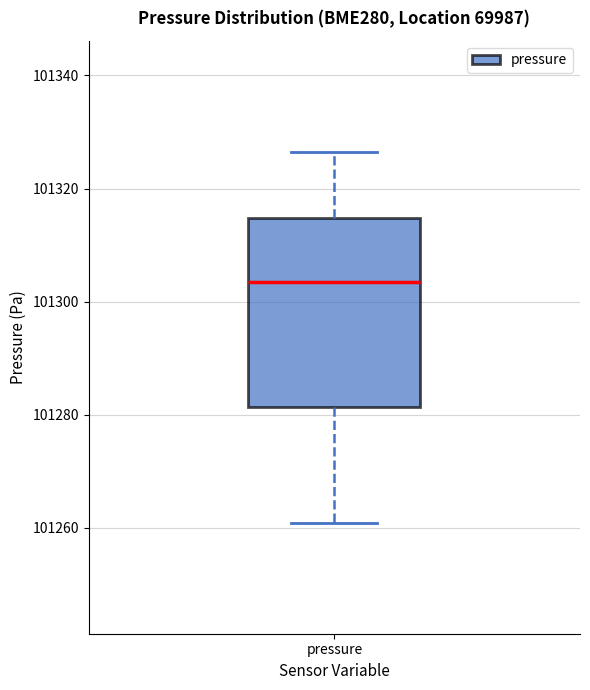

Read this box plot against the y-axis: the position of the median line, the range covered by the box, and the ends of both whiskers. The values are not printed on the chart, so give them approximately, as read against the axis.

median 101304, box 101282 to 101314, whiskers 101260 to 101326